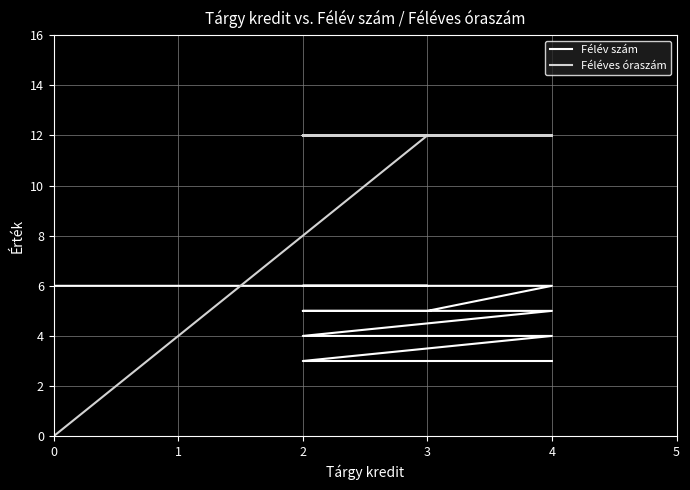

What is the total value across all series at 2?

15